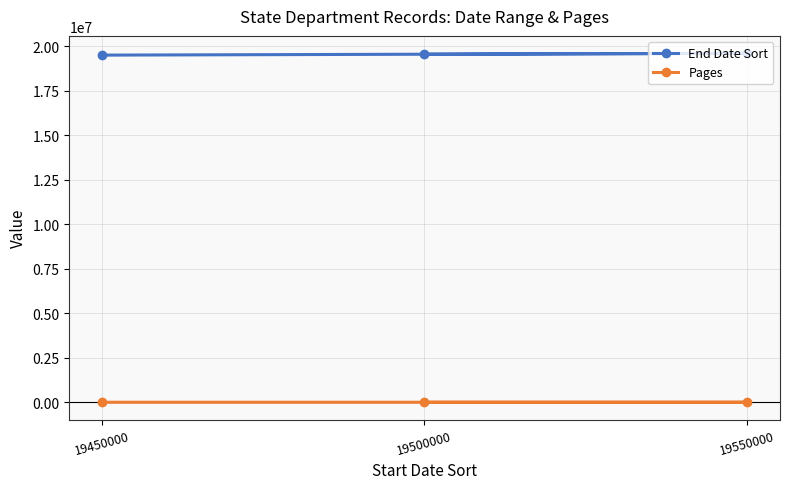

What is the value of the End Date Sort point at the 2nd from the left?

19540000